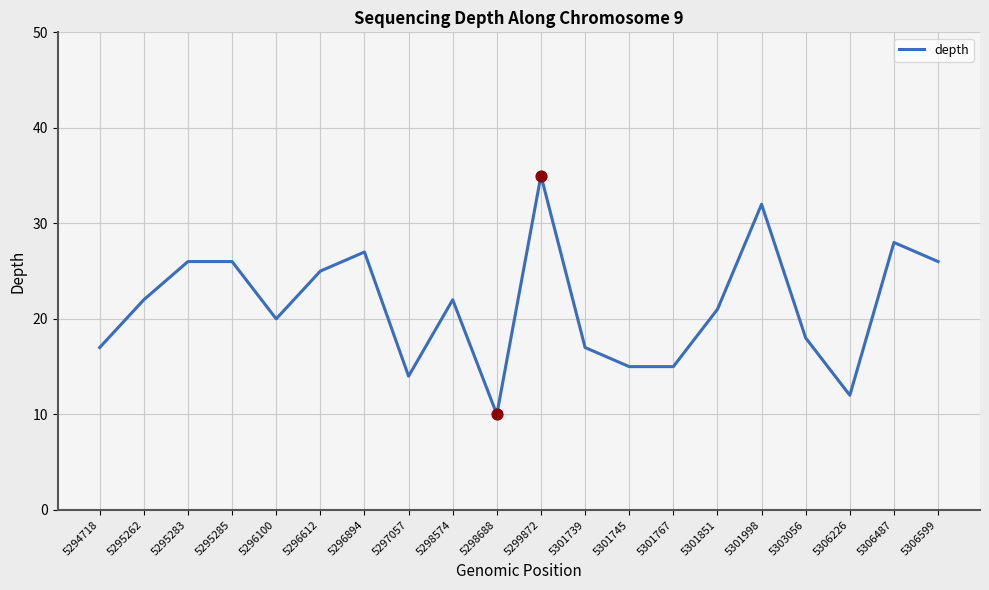

Which has a higher value, 5301851 or 5299872?

5299872